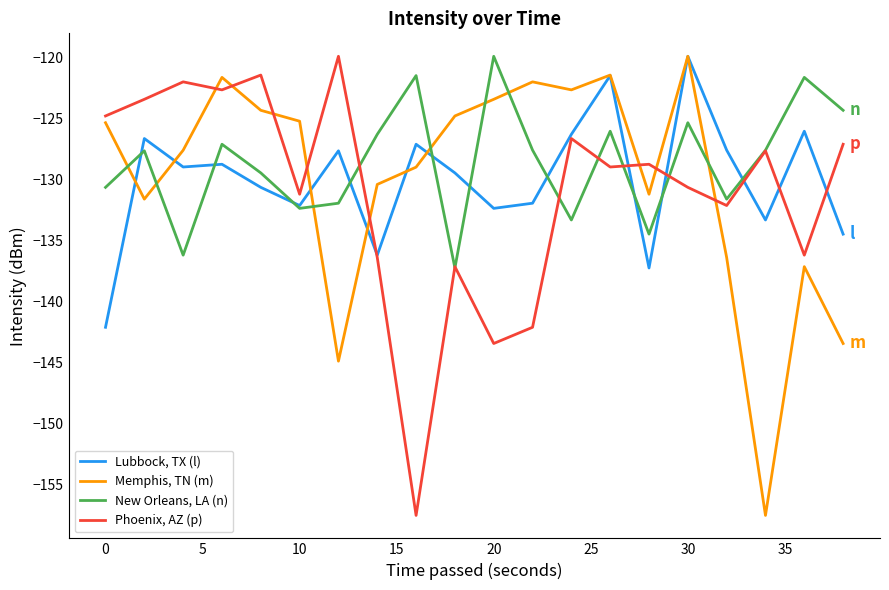

What is the maximum value for Lubbock, TX (l)?

-119.9